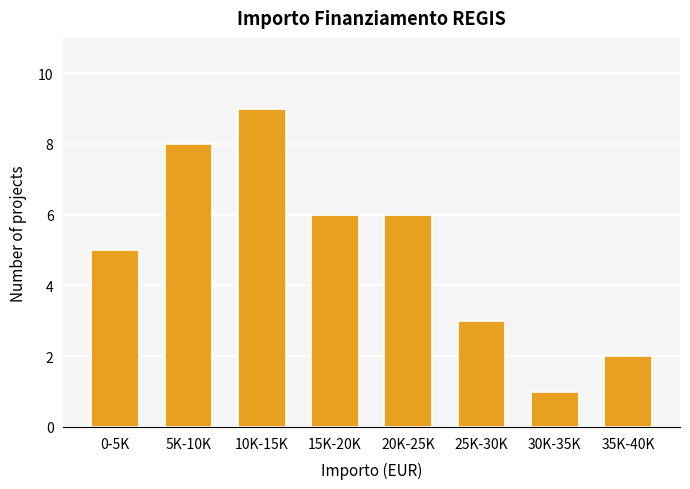

Reading right to left, what are all the values shown in this chart?

2	1	3	6	6	9	8	5